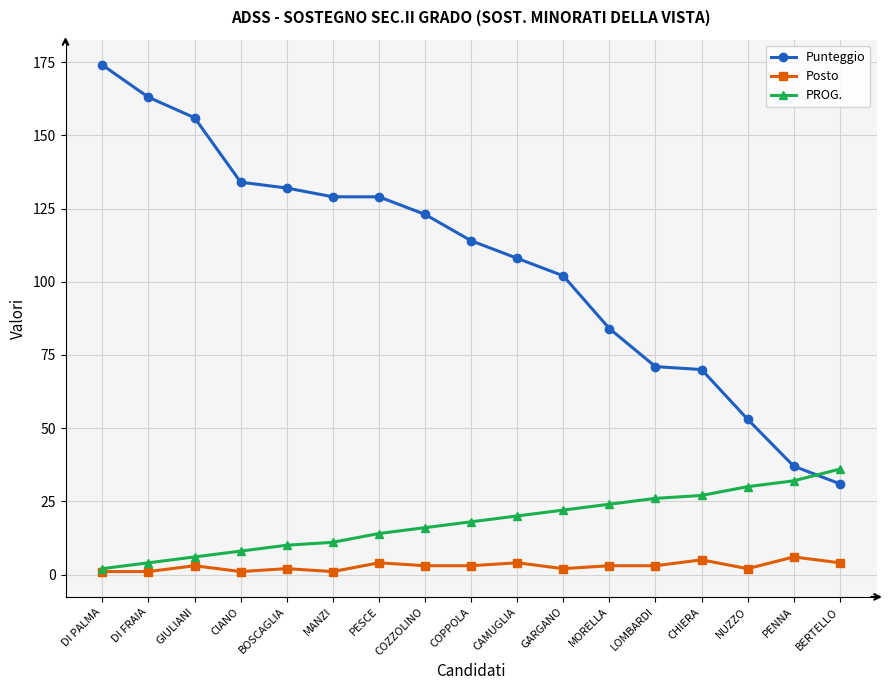

What is the label of the 16th point from the right?

DI FRAIA